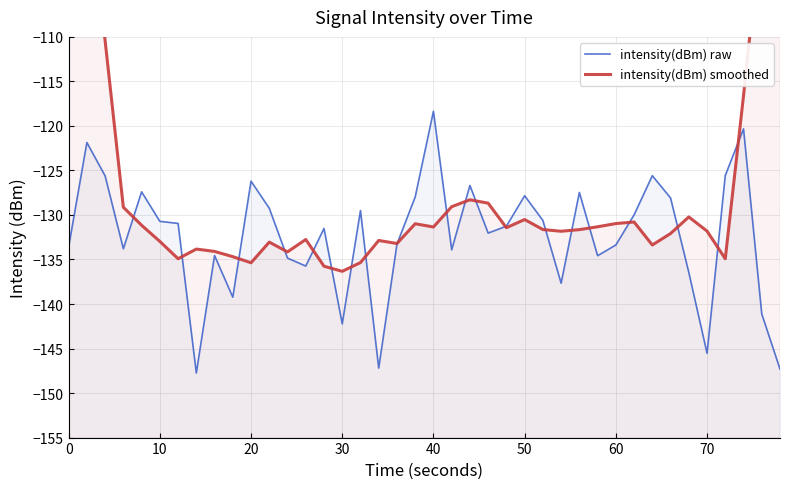

What is the difference between the second highest and minimum values in the intensity(dBm) smoothed series?

60.0